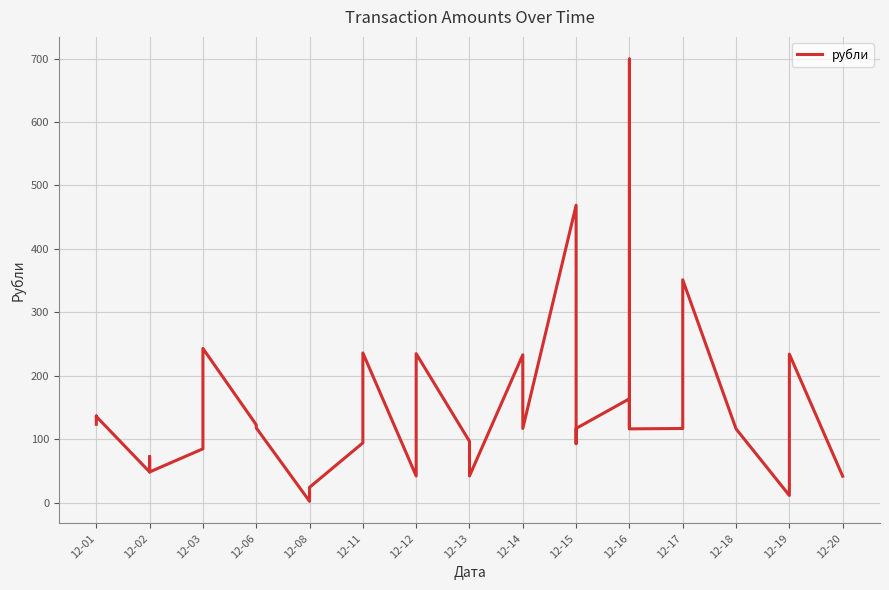

Count the number of categories in the chart.

40